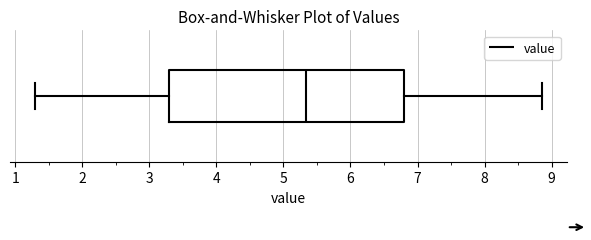

Read this box plot against the x-axis: the position of the median line, the range covered by the box, and the ends of both whiskers. The values are not printed on the chart, so give them approximately, as read against the axis.

median 5.3, box 3.3 to 6.8, whiskers 1.3 to 8.9